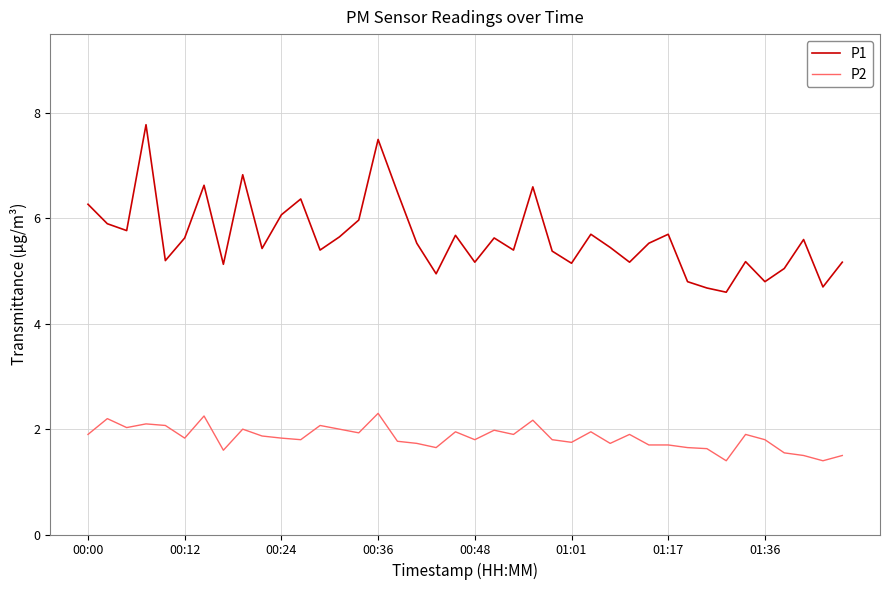

Does the chart display data point markers on the line(s)?

No